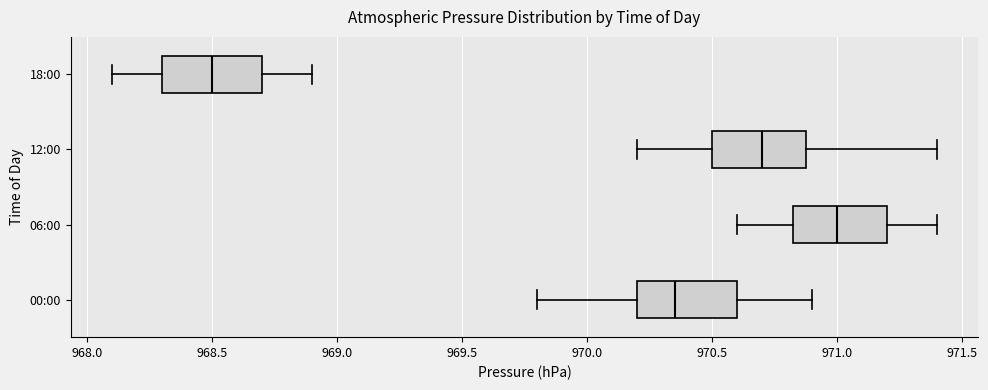

Reading bottom to top, transcribe this box plot: for each box, give where its median line is, the range the box spans, and where its two whiskers end, as read against the x-axis. The values are not printed on the chart, so give them approximately, as read against the axis.

00:00: median 970.35, box 970.20 to 970.60, whiskers 969.80 to 970.90
06:00: median 971.00, box 970.85 to 971.20, whiskers 970.60 to 971.40
12:00: median 970.70, box 970.50 to 970.90, whiskers 970.20 to 971.40
18:00: median 968.50, box 968.30 to 968.70, whiskers 968.10 to 968.90